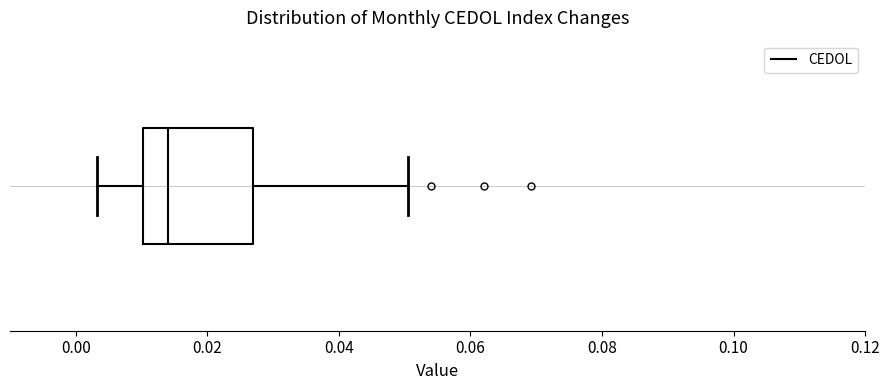

Read this box plot against the x-axis: the position of the median line, the range covered by the box, and the ends of both whiskers. The values are not printed on the chart, so give them approximately, as read against the axis.

median 0.014, box 0.010 to 0.028, whiskers 0.004 to 0.050